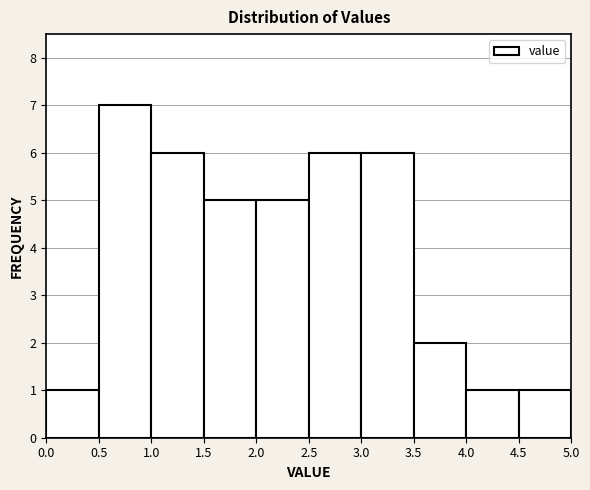

Reading left to right, transcribe this chart: for each bar, give the range it covers on the x-axis and its height. The values are not printed on the chart, so give them approximately, as read against the axis.

0.0 to 0.5: 1
0.5 to 1.0: 7
1.0 to 1.5: 6
1.5 to 2.0: 5
2.0 to 2.5: 5
2.5 to 3.0: 6
3.0 to 3.5: 6
3.5 to 4.0: 2
4.0 to 4.5: 1
4.5 to 5.0: 1